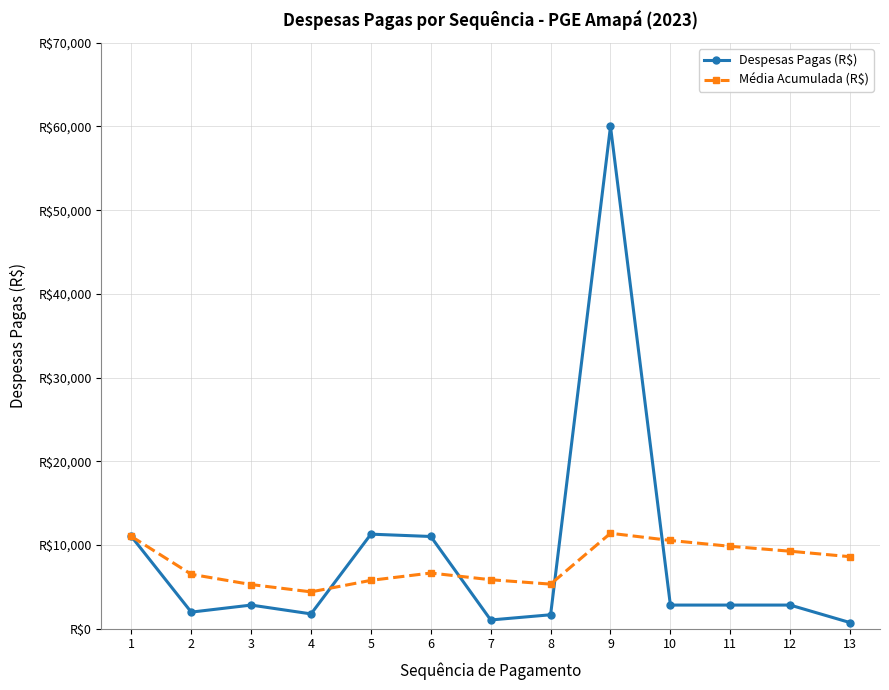

At how many categories does at least one series exceed 40337?

1